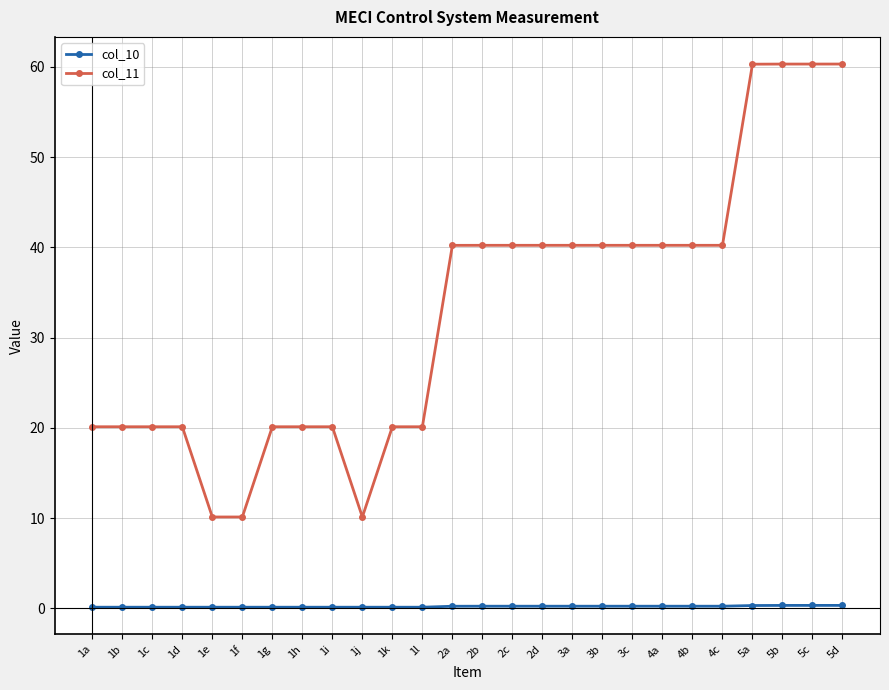

What is the greatest value displayed?

60.3